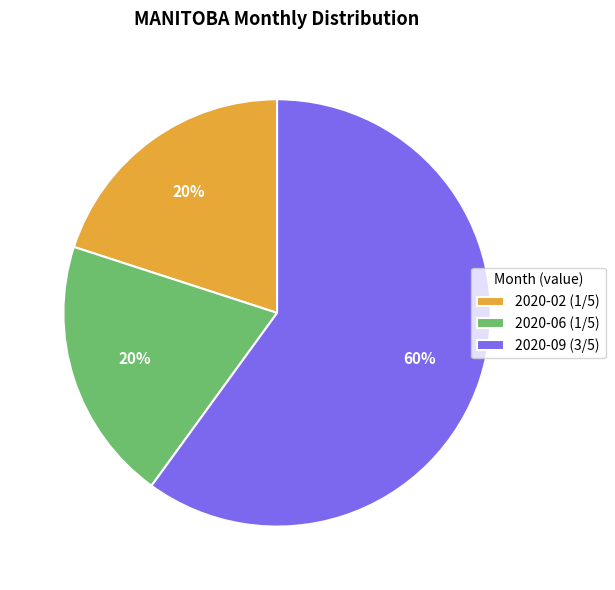

Combined, do 2020-02 (1/5) and 2020-09 (3/5) account for over 50%?

Yes